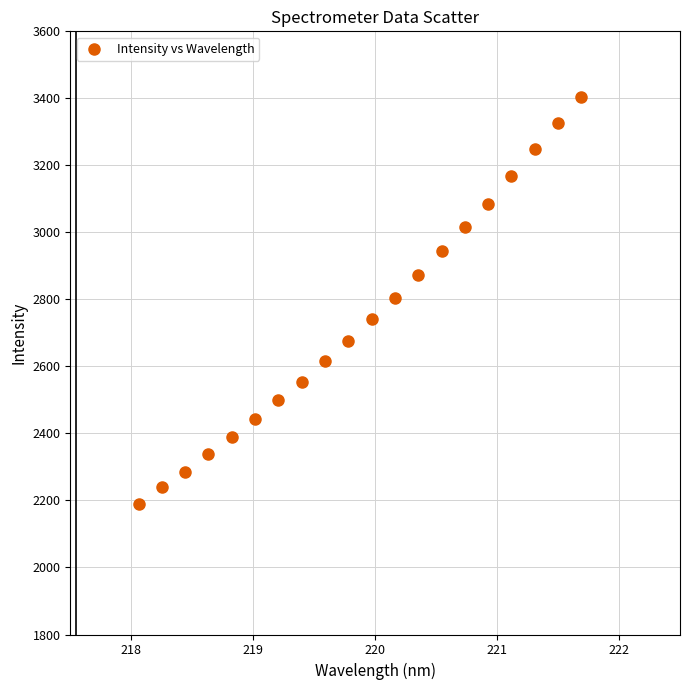

What is the range of X values (max minus min)?

3.6